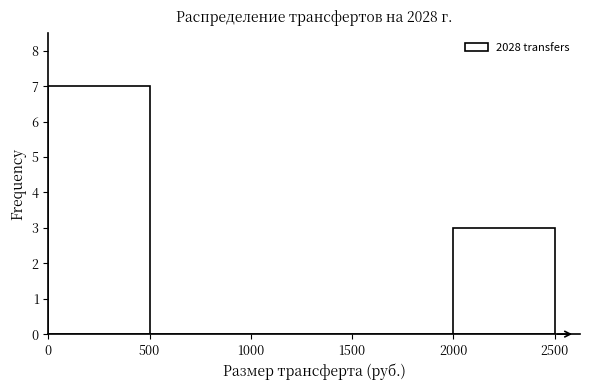

What is the height of the bar covering 2000 to 2500 on the x-axis? The values are not printed on the chart, so give them approximately, as read against the axis.

3